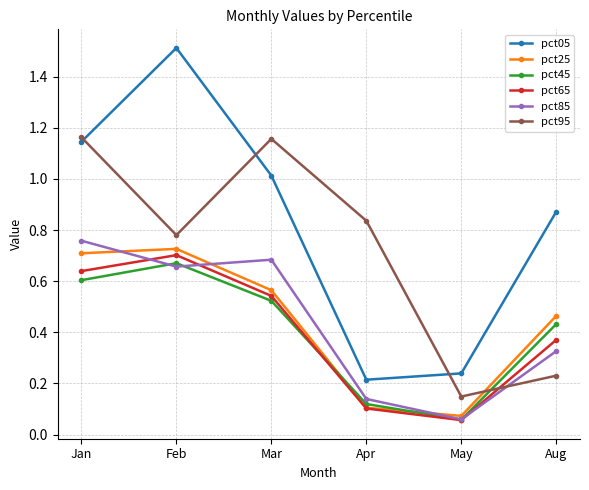

How many distinct data groups are displayed?

6